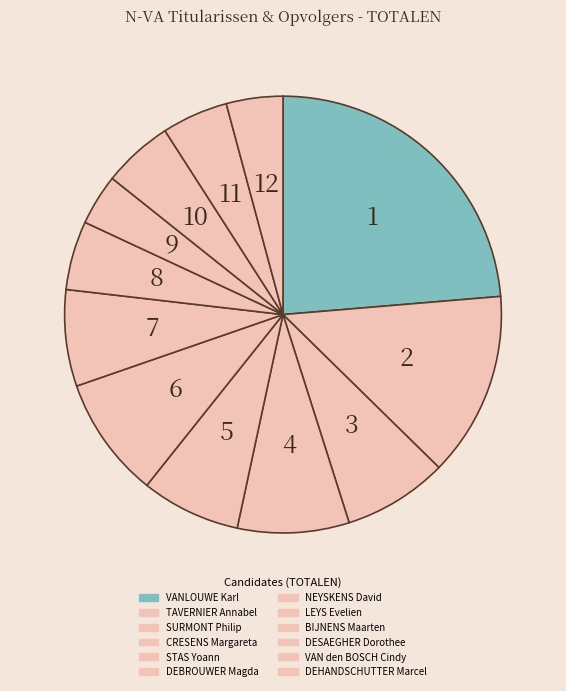

What is the smallest slice in the pie chart?

BIJNENS Maarten